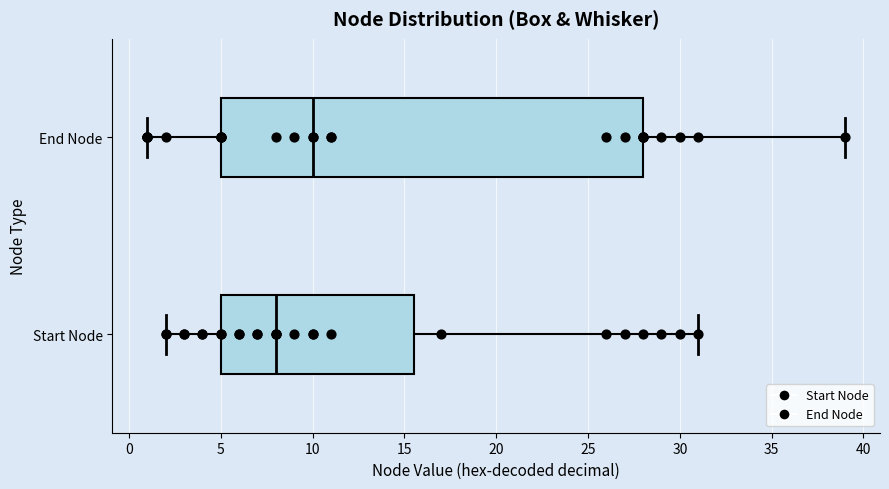

Which box is the widest, from its left edge to its right edge?

End Node